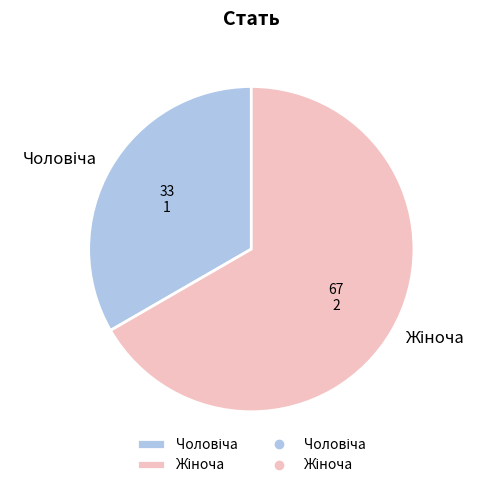

Is there a majority slice in this chart?

Yes